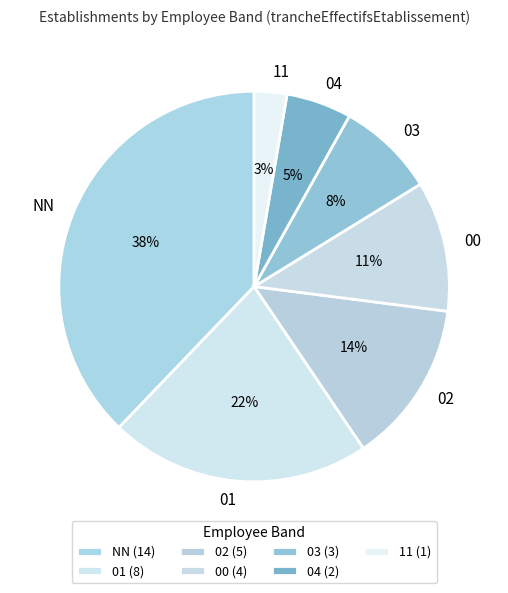

Which category has the biggest portion of the pie?

NN